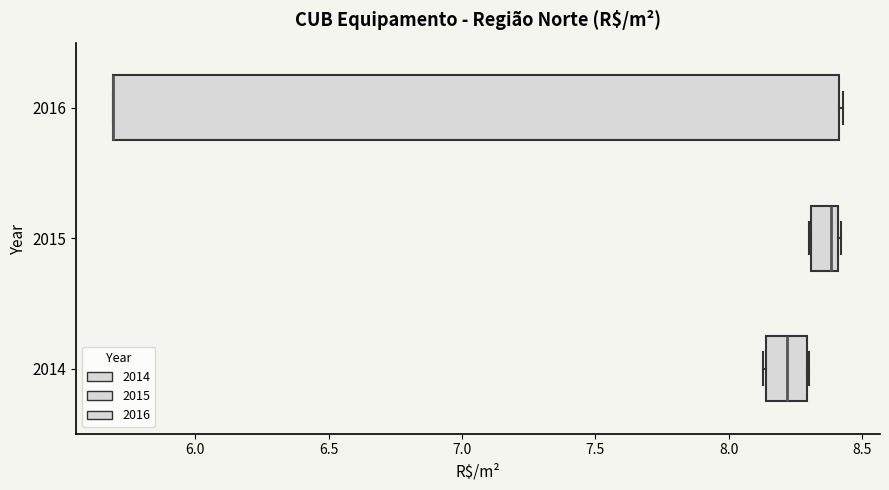

Where is the left edge of the box at y = 2016 on the x-axis? The values are not printed on the chart, so give them approximately, as read against the axis.

5.70